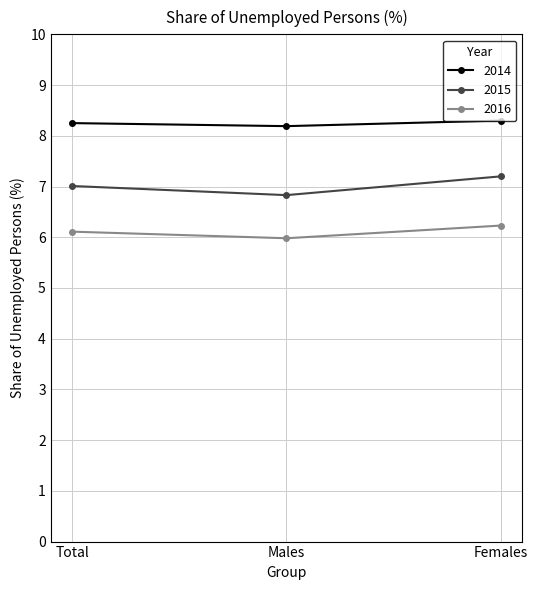

The 2014 series shows 8.3 at Females. True or false?

True